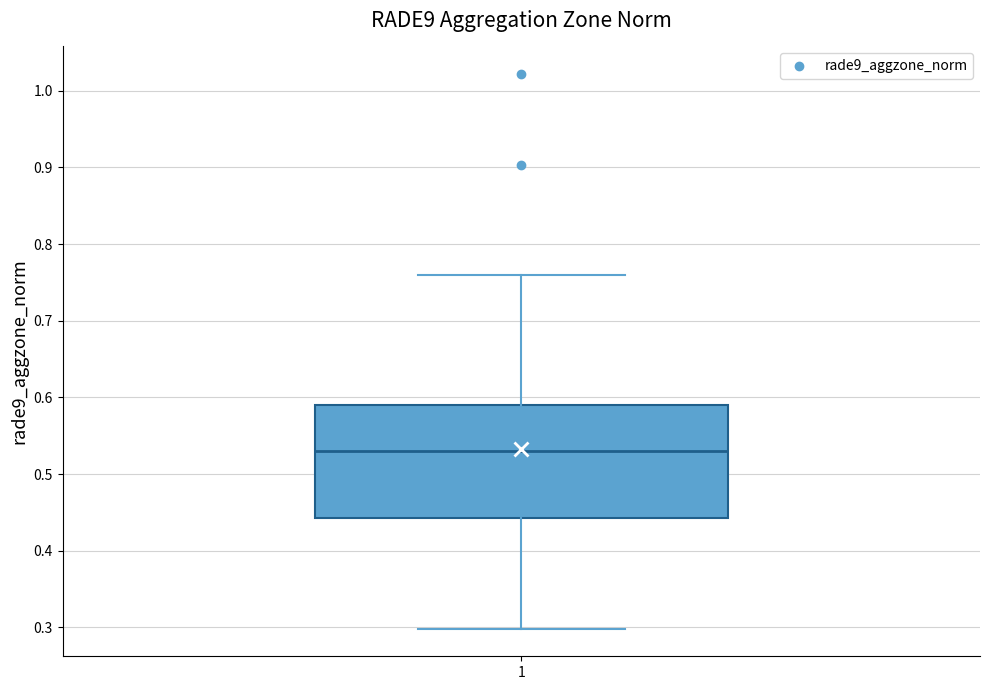

Read this box plot against the y-axis: the position of the median line, the range covered by the box, and the ends of both whiskers. The values are not printed on the chart, so give them approximately, as read against the axis.

median 0.53, box 0.44 to 0.59, whiskers 0.30 to 0.76